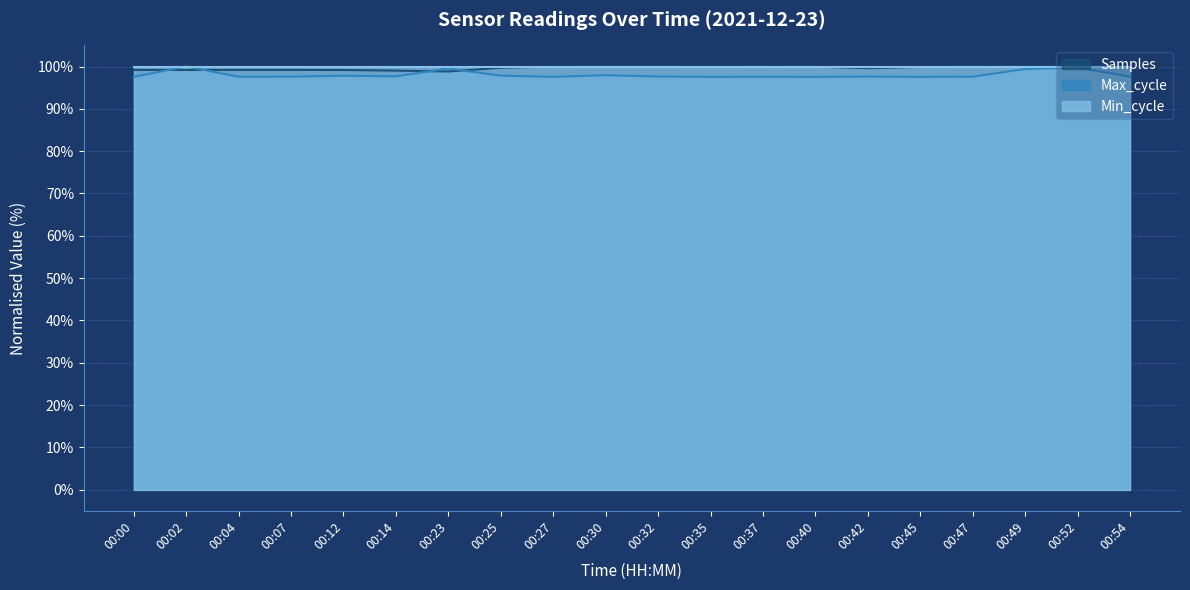

How many values in the Samples series exceed 99?

19